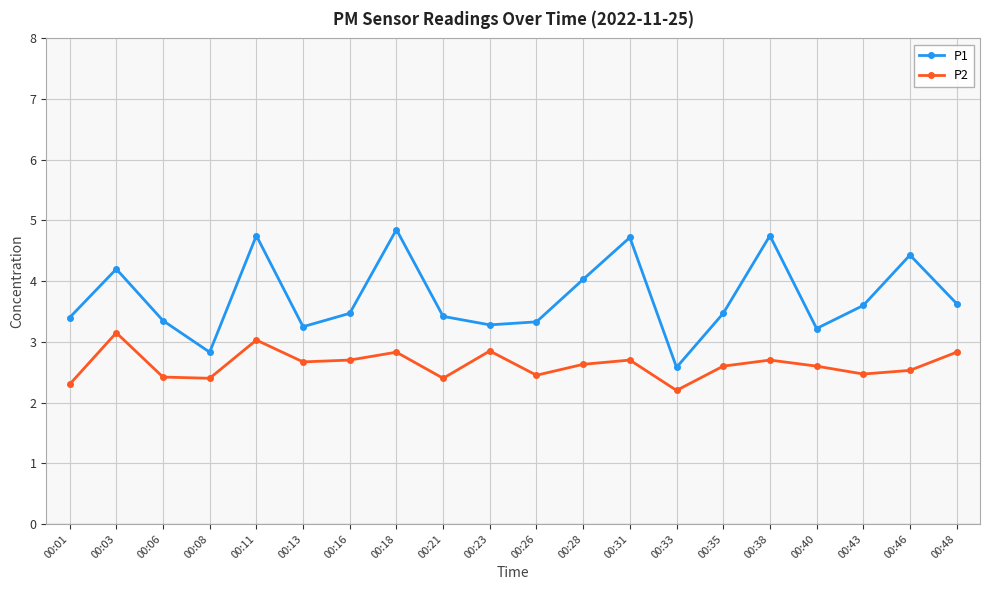

Is the value of P2 at 00:01 greater than the value of P1 at 00:13?

No